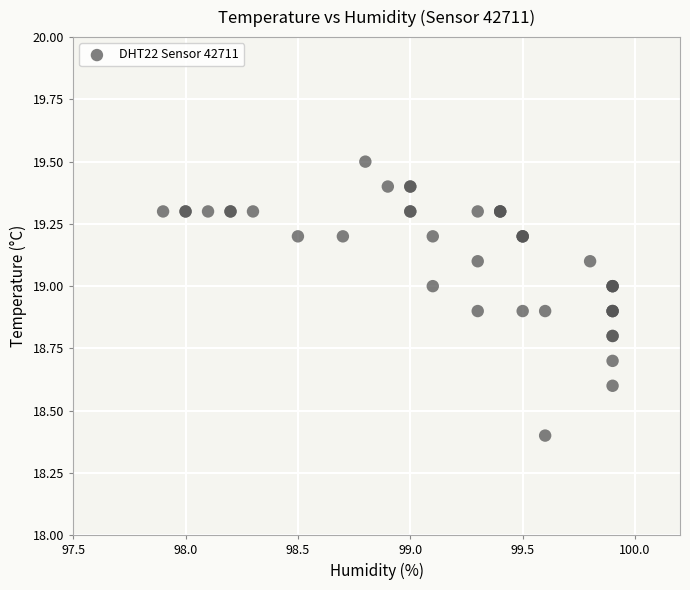

What Y value in the scatter plot is closest to 18?

18.4